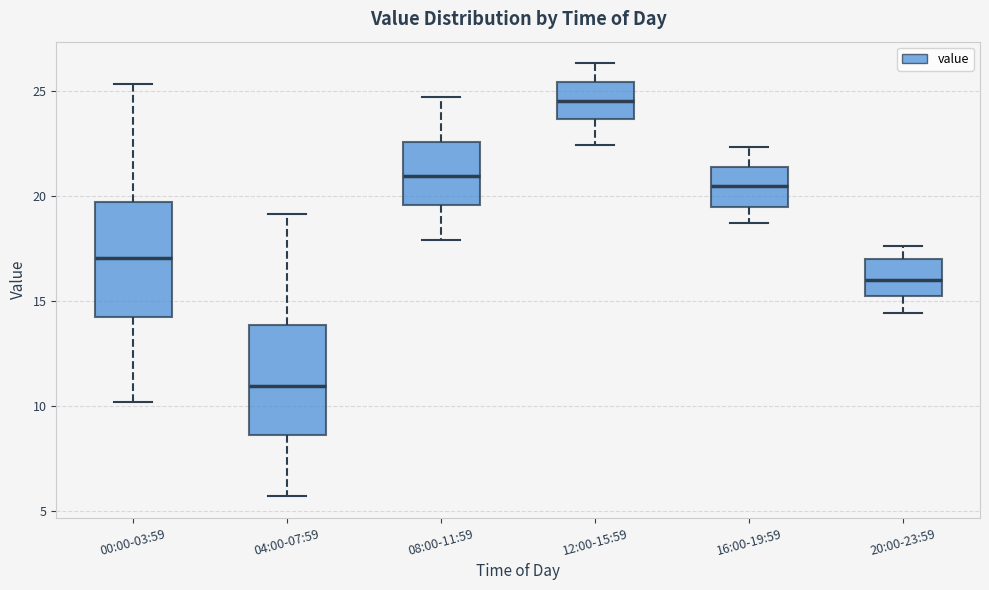

Where does the median line of the box for 04:00-07:59 sit on the y-axis? The values are not printed on the chart, so give them approximately, as read against the axis.

11.0